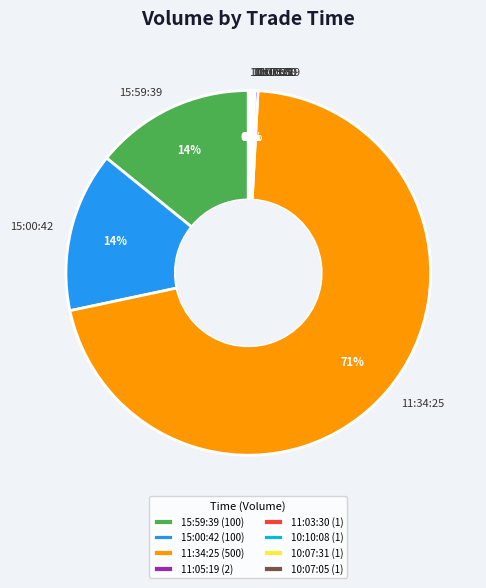

To the nearest percent, what portion does 15:00:42 represent?

14%